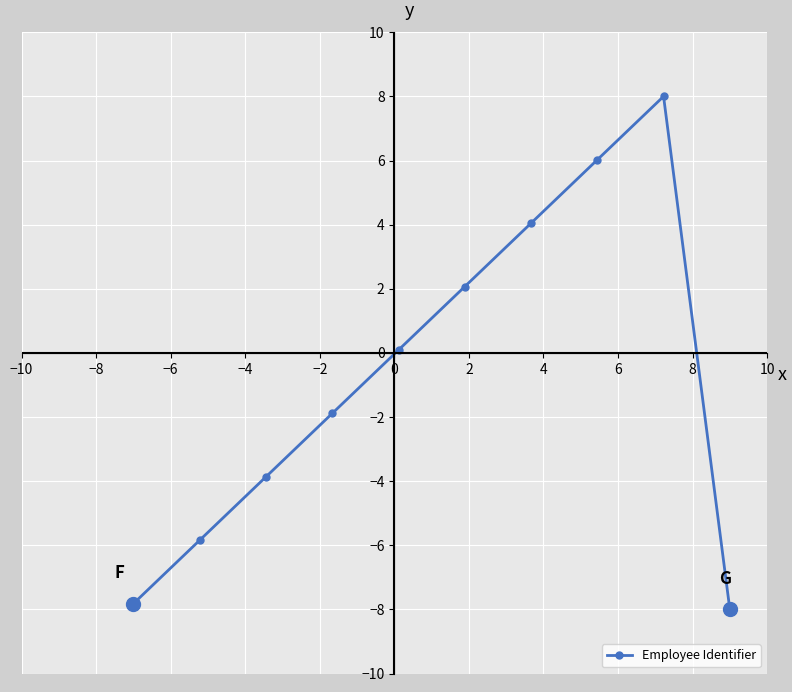

What is the difference between the second highest and minimum values?

14.0